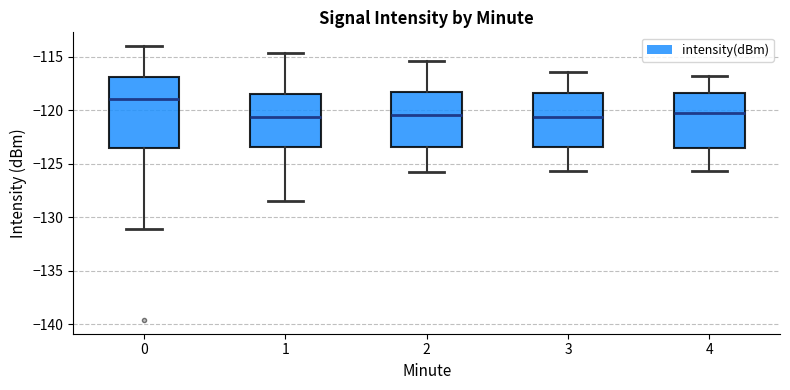

Reading left to right, read every box against the y-axis: the position of its median line, the range the box covers, and the ends of its whiskers. The values are not printed on the chart, so give them approximately, as read against the axis.

0: median -119.0, box -123.5 to -117.0, whiskers -131.0 to -114.0
1: median -120.5, box -123.5 to -118.5, whiskers -128.5 to -114.5
2: median -120.5, box -123.5 to -118.5, whiskers -126.0 to -115.5
3: median -120.5, box -123.5 to -118.5, whiskers -125.5 to -116.5
4: median -120.5, box -123.5 to -118.5, whiskers -125.5 to -117.0